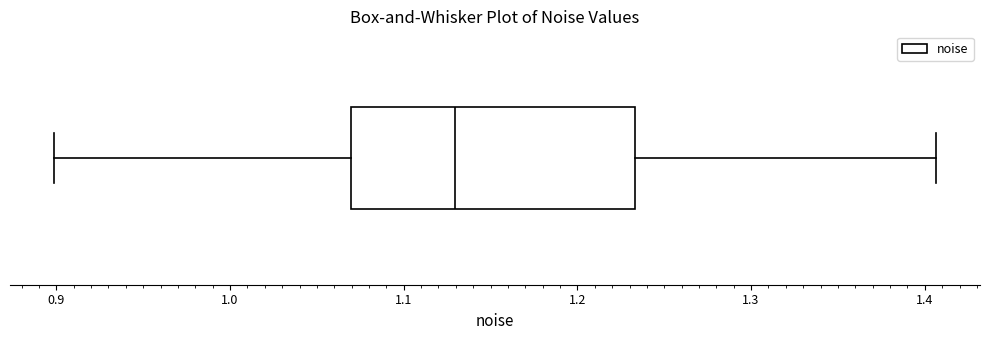

Read this box plot against the x-axis: the position of the median line, the range covered by the box, and the ends of both whiskers. The values are not printed on the chart, so give them approximately, as read against the axis.

median 1.13, box 1.07 to 1.23, whiskers 0.90 to 1.41